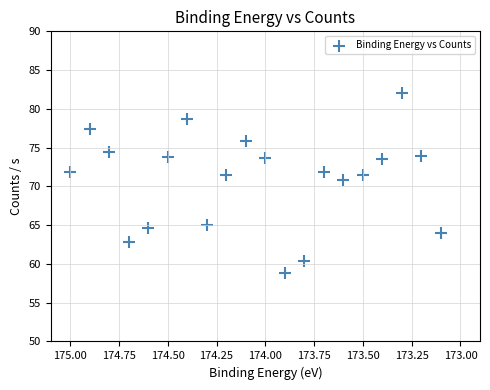

What Y value in the scatter plot is closest to 70?

70.9